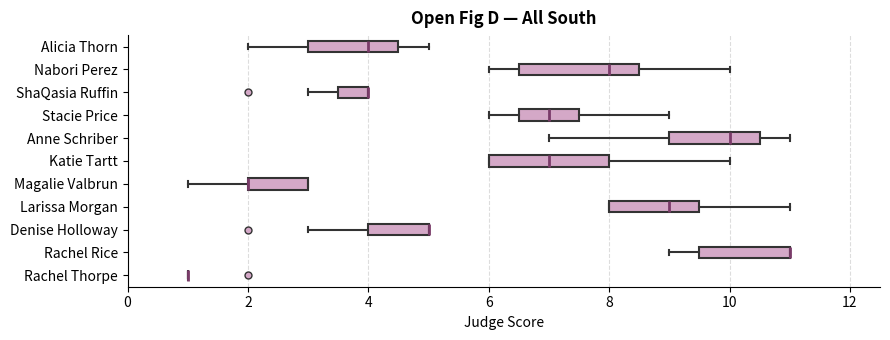

Where is the right edge of the box for Magalie Valbrun on the x-axis? The values are not printed on the chart, so give them approximately, as read against the axis.

3.0